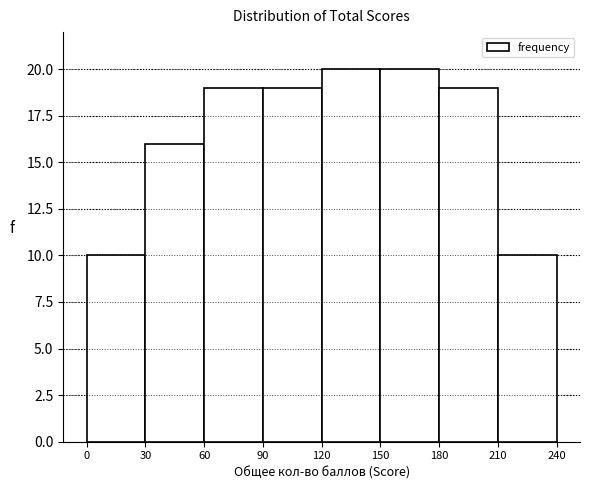

Reading left to right, transcribe this chart: for each bar, give the range it covers on the x-axis and its height. The values are not printed on the chart, so give them approximately, as read against the axis.

0 to 30: 10
30 to 60: 16
60 to 90: 19
90 to 120: 19
120 to 150: 20
150 to 180: 20
180 to 210: 19
210 to 240: 10